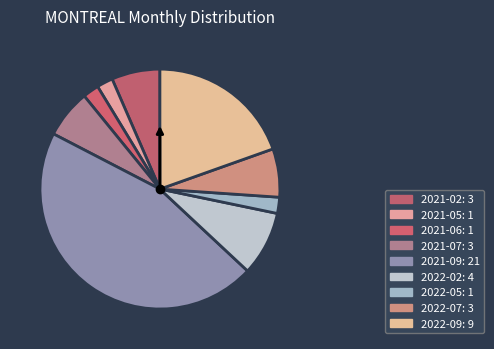

How many slices are in this pie chart?

9